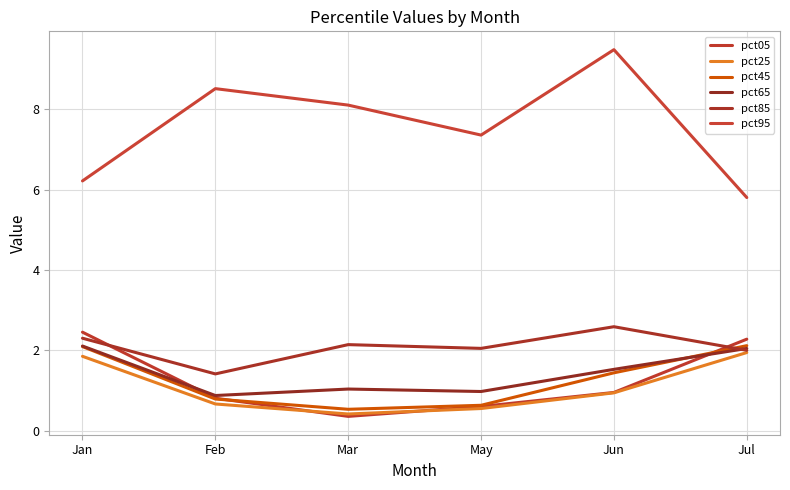

What is the difference between the maximum and second lowest values in the pct25 series?

1.4